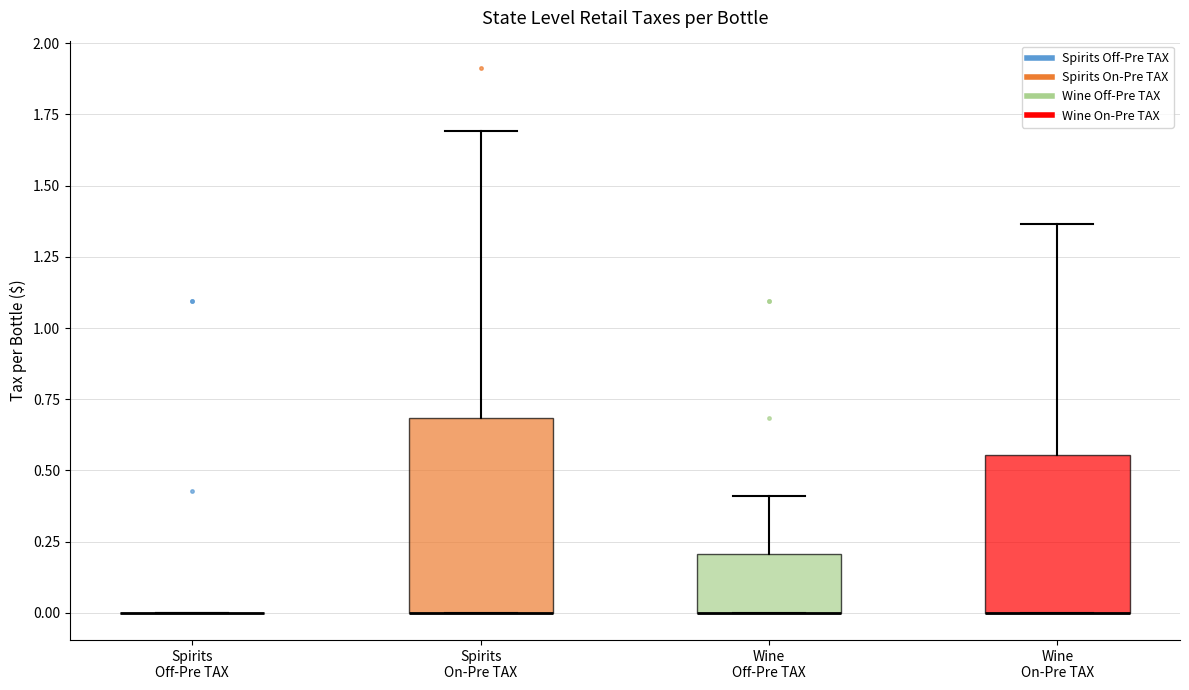

Reading left to right, read every box against the y-axis: the position of its median line, the range the box covers, and the ends of its whiskers. The values are not printed on the chart, so give them approximately, as read against the axis.

Spirits Off-Pre TAX: box collapsed to a line at 0.00, whiskers 0.00 to 0.00
Spirits On-Pre TAX: median 0.00 (drawn on the box's lower edge), box 0.00 to 0.70, whiskers 0.00 to 1.70
Wine Off-Pre TAX: median 0.00 (drawn on the box's lower edge), box 0.00 to 0.20, whiskers 0.00 to 0.40
Wine On-Pre TAX: median 0.00 (drawn on the box's lower edge), box 0.00 to 0.55, whiskers 0.00 to 1.35